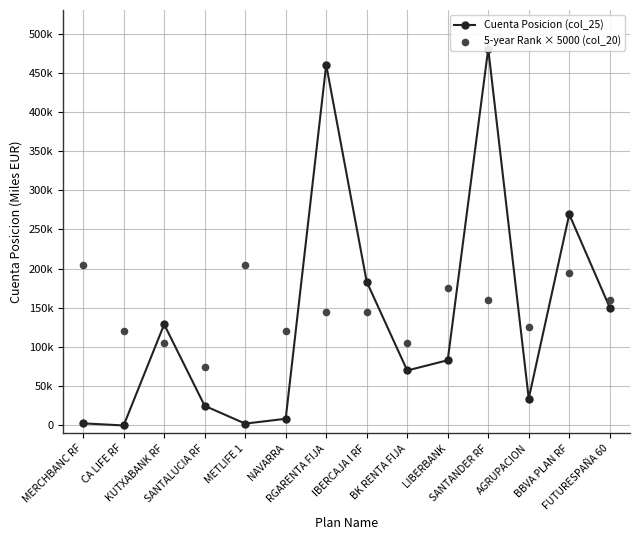

Is the value of 5-year Rank × 5000 (col_20) at MERCHBANC RF greater than the value of Cuenta Posicion (col_25) at BBVA PLAN RF?

No